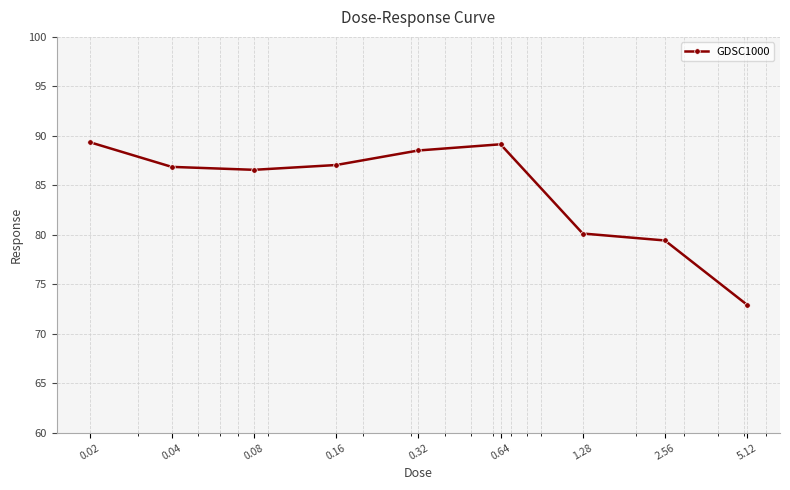

What is the value of the 4th point from the left?

87.1